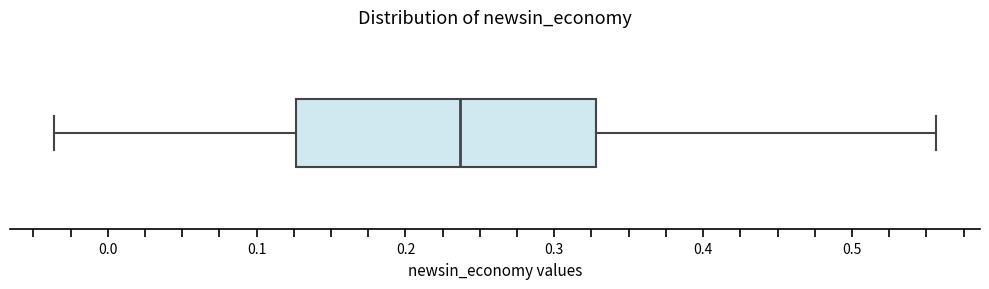

Read this box plot against the x-axis: the position of the median line, the range covered by the box, and the ends of both whiskers. The values are not printed on the chart, so give them approximately, as read against the axis.

median 0.24, box 0.13 to 0.33, whiskers -0.04 to 0.56